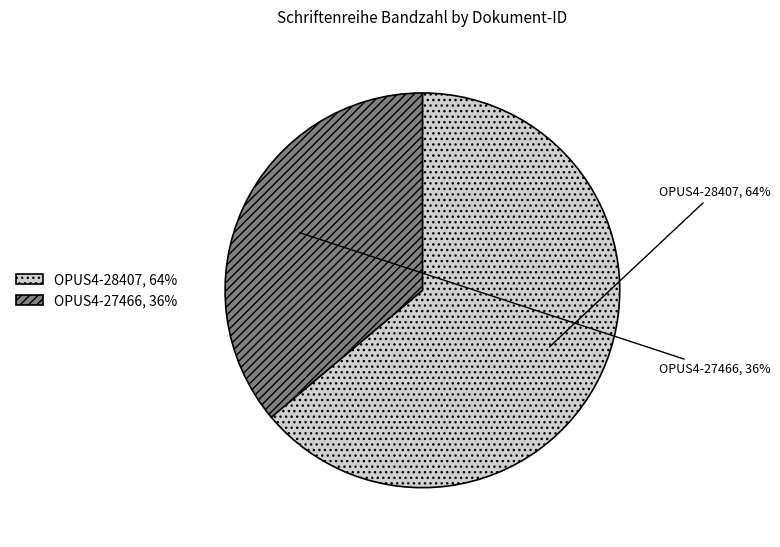

What percentage is the OPUS4-28407 slice, to the nearest percent?

64%